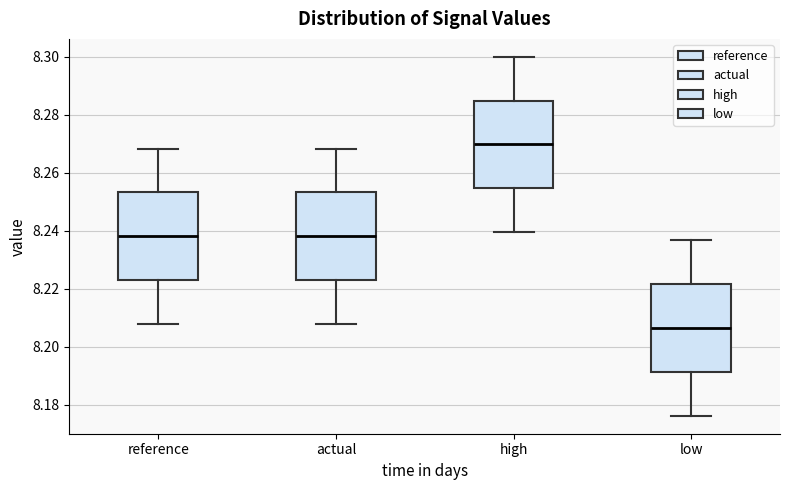

Where does the lower whisker of the box for reference end on the y-axis? The values are not printed on the chart, so give them approximately, as read against the axis.

8.208